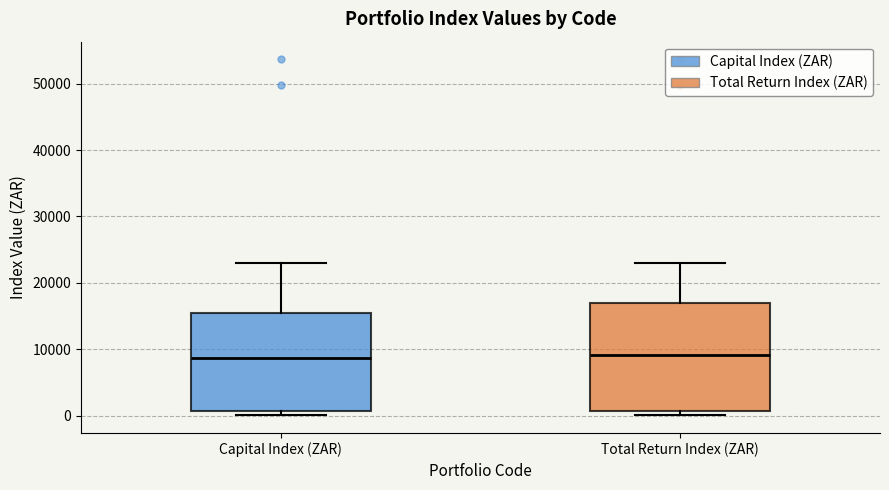

Where does the median line of the box for Total Return Index (ZAR) sit on the y-axis? The values are not printed on the chart, so give them approximately, as read against the axis.

9000